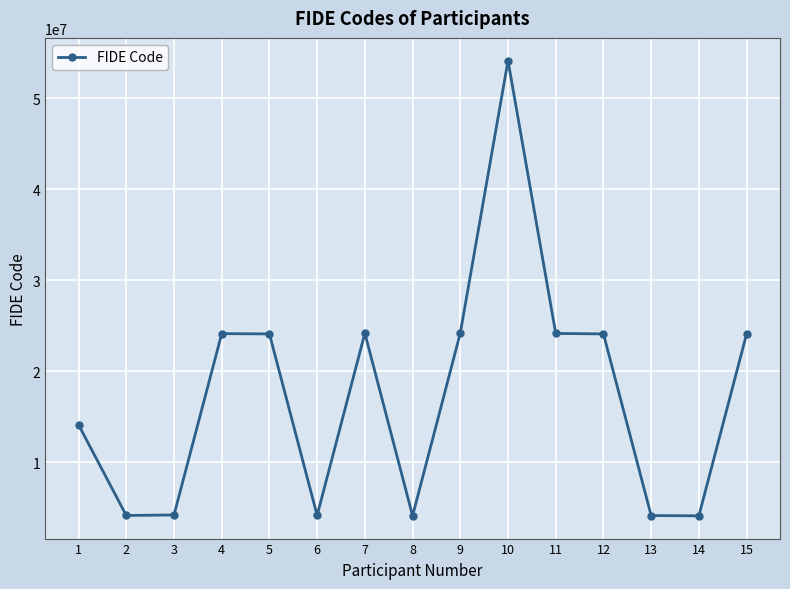

How many series are shown in this chart?

1